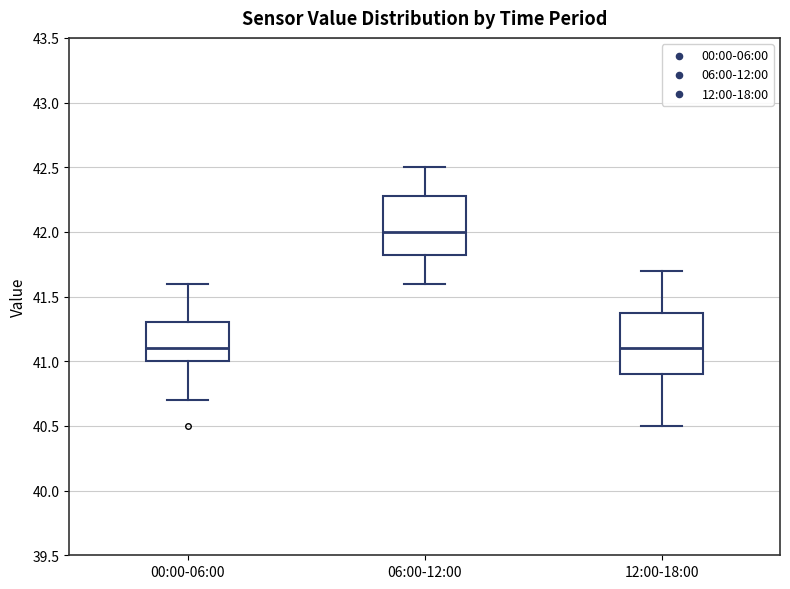

Reading left to right, transcribe this box plot: for each box, give where its median line is, the range the box spans, and where its two whiskers end, as read against the y-axis. The values are not printed on the chart, so give them approximately, as read against the axis.

00:00-06:00: median 41.10, box 41.00 to 41.30, whiskers 40.70 to 41.60
06:00-12:00: median 42.00, box 41.85 to 42.30, whiskers 41.60 to 42.50
12:00-18:00: median 41.10, box 40.90 to 41.40, whiskers 40.50 to 41.70